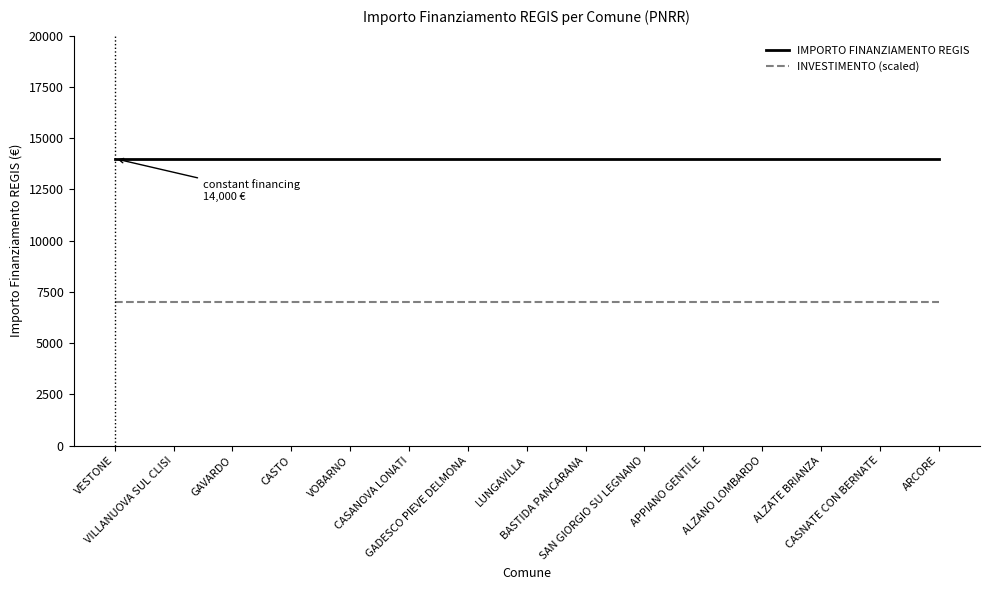

Reading left to right, transcribe all the data shown in this chart.

IMPORTO FINANZIAMENTO REGIS: 14000	14000	14000	14000	14000	14000	14000	14000	14000	14000	14000	14000	14000	14000	14000
INVESTIMENTO (scaled): 7000	7000	7000	7000	7000	7000	7000	7000	7000	7000	7000	7000	7000	7000	7000